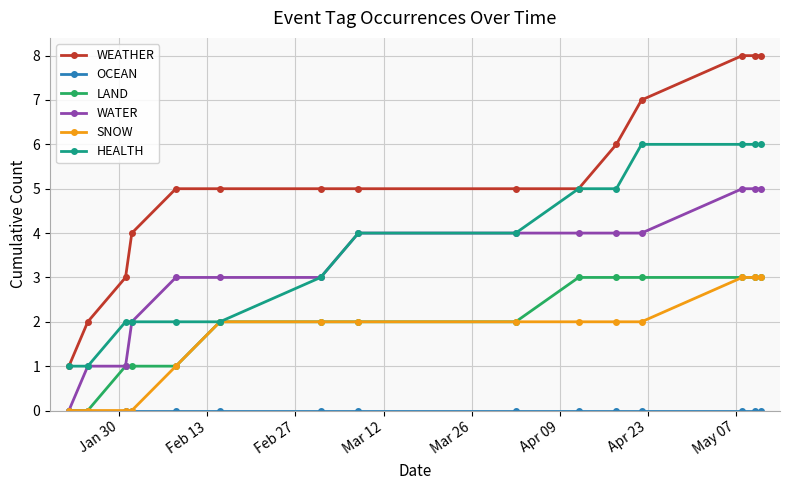

Which series has the largest total across all categories?

WEATHER